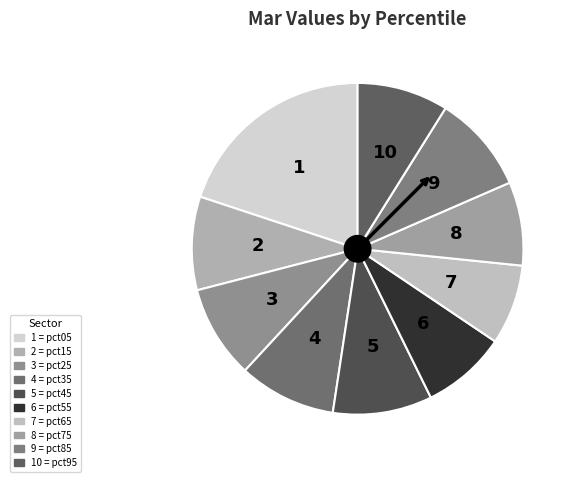

Rank the categories by value from highest to lowest.

pct05, pct45, pct85, pct35, pct15, pct25, pct95, pct55, pct75, pct65